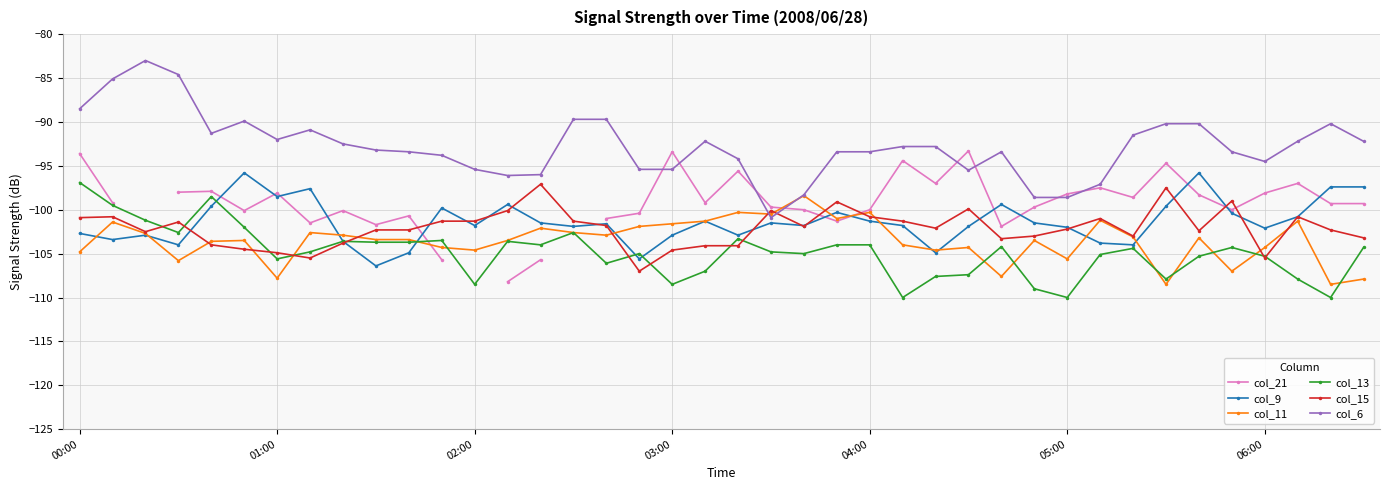

Which series has the widest spread of values?

col_6